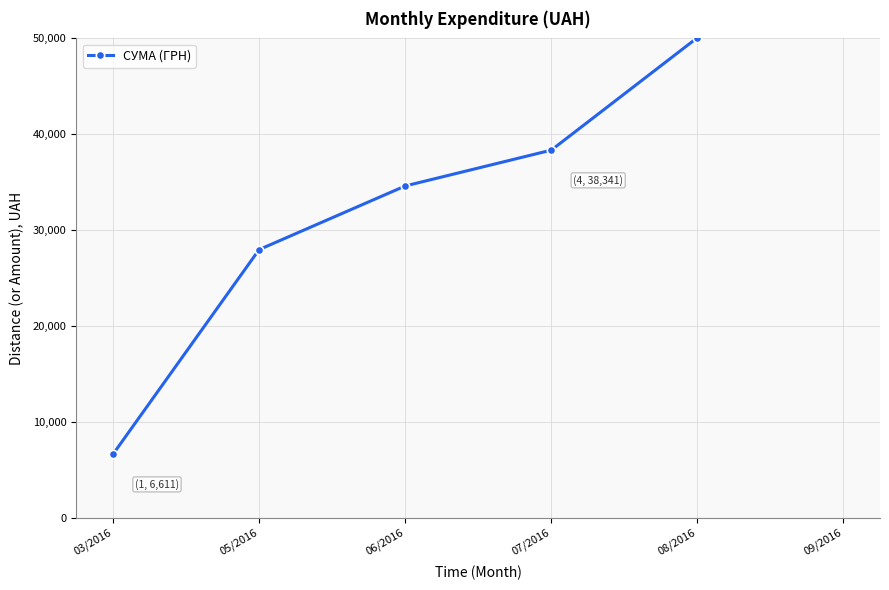

The value at 07/2016 is 64060.1. True or false?

False